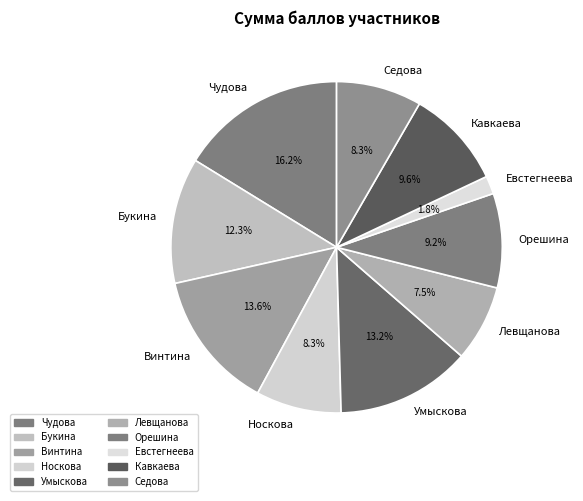

How many segments does this pie chart have?

10